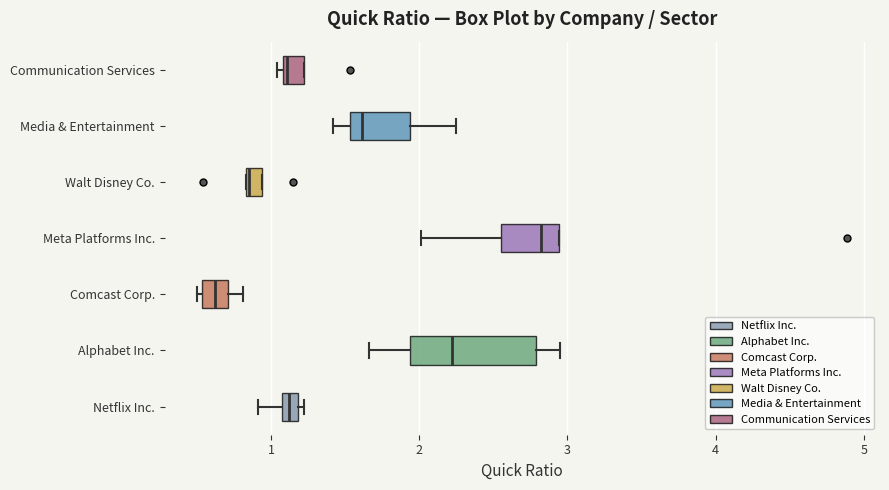

Which box has the furthest to the right median line?

Meta Platforms Inc.